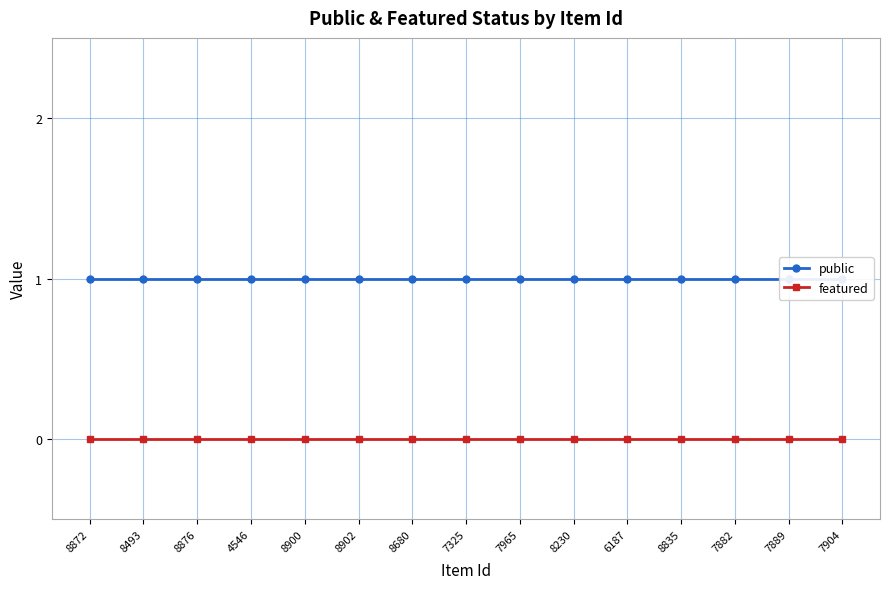

Which series has the largest total across all categories?

public